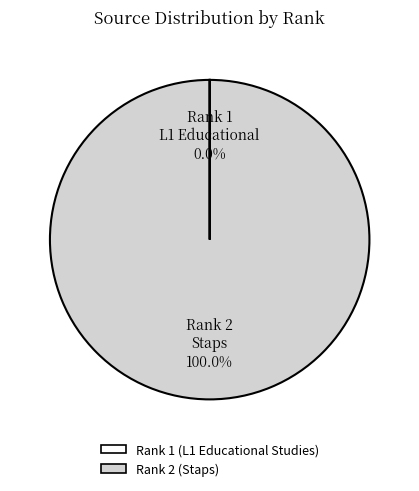

What is the largest slice in the pie chart?

Rank 2 (Staps)